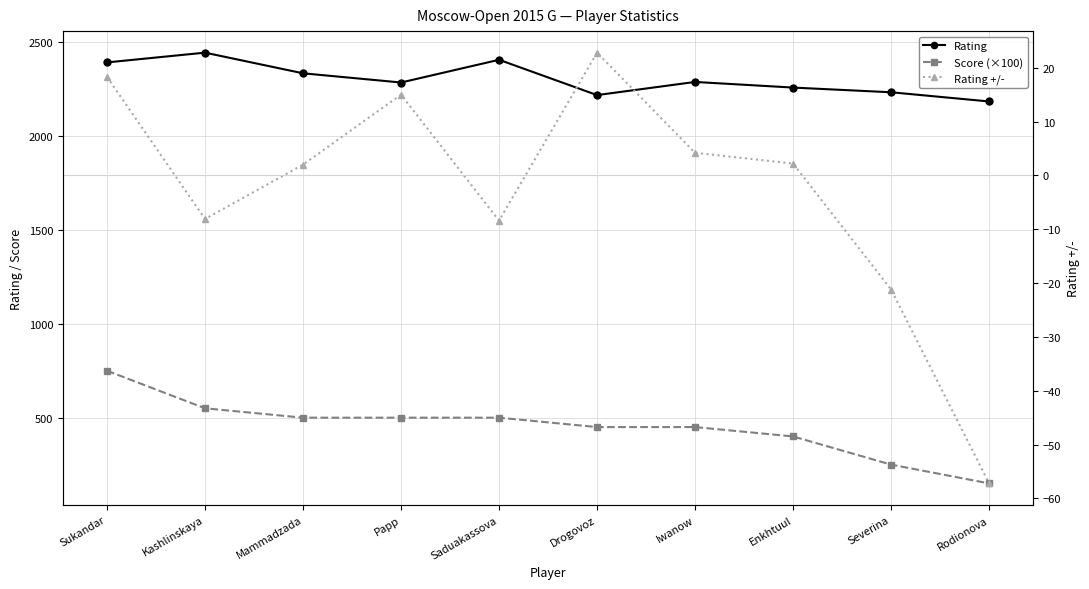

Which label corresponds to the largest value in the chart?

Kashlinskaya